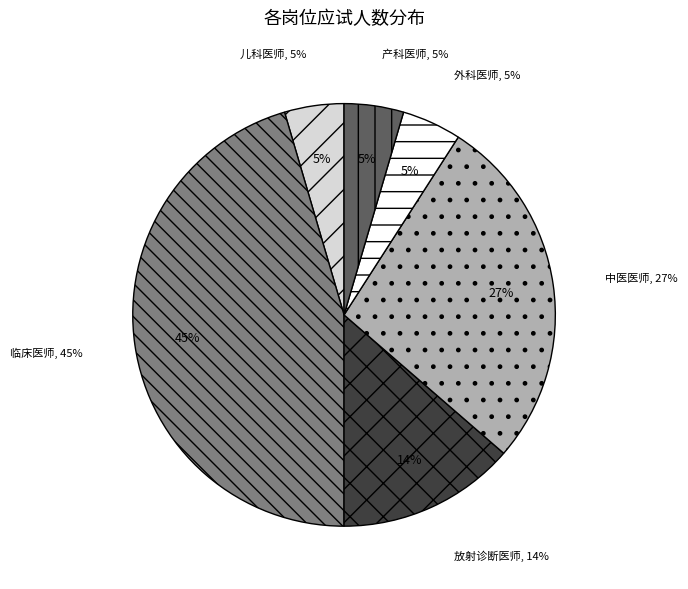

Which category has the smallest portion of the pie?

儿科医师